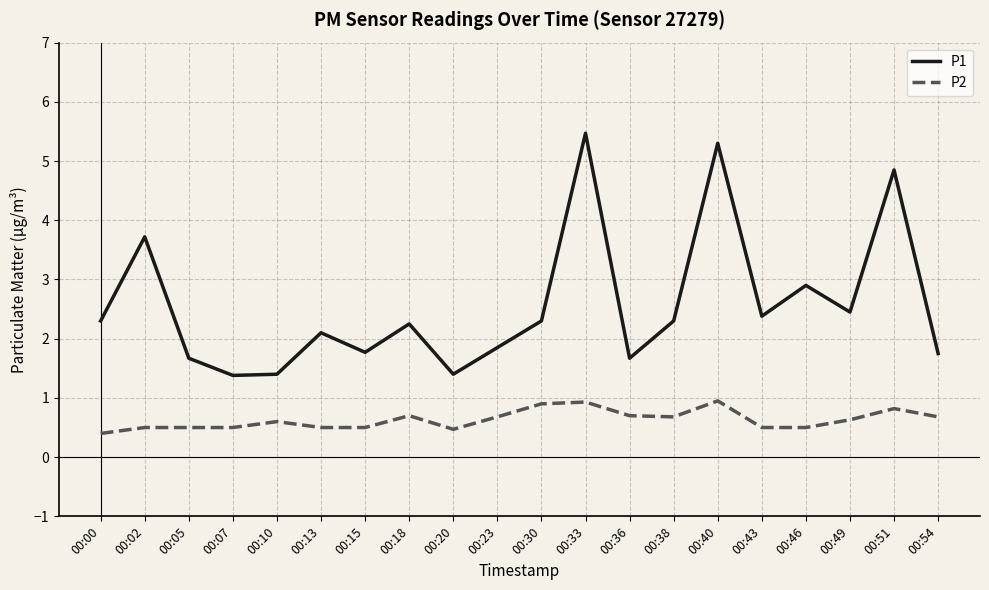

What is the sum of all P1 values?

51.2